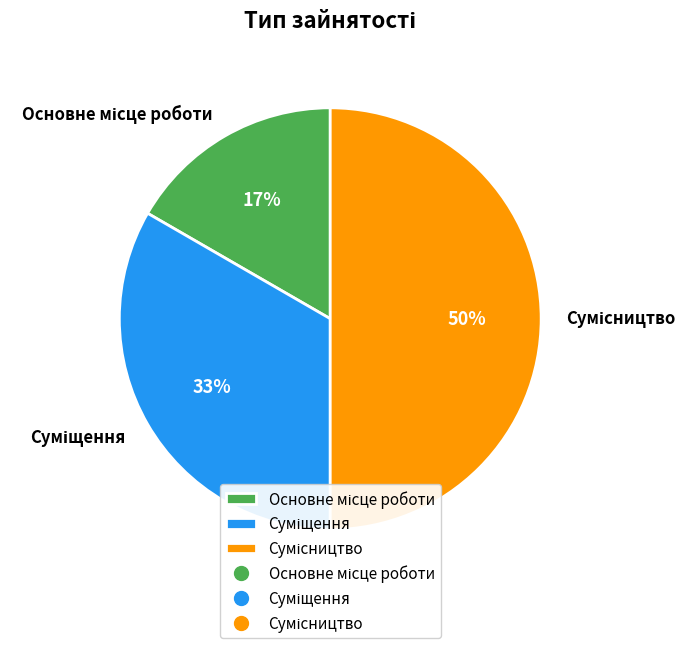

To the nearest percent, what is the difference between the largest and smallest slice percentages?

33%